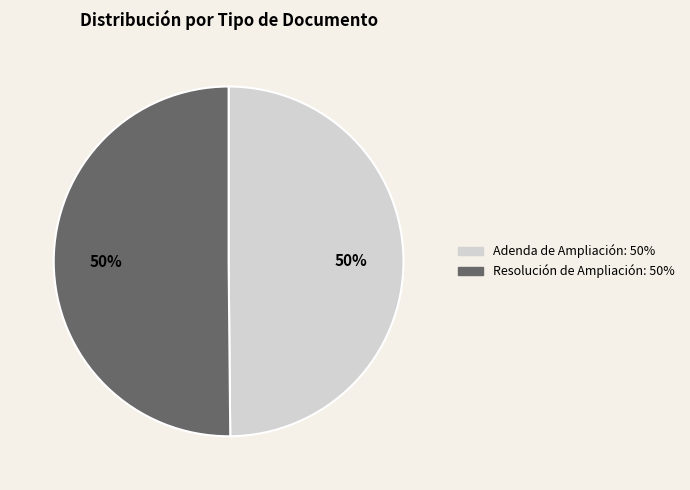

Approximately how many times larger is the value at Resolución de Ampliación compared to Adenda de Ampliación?

1.0